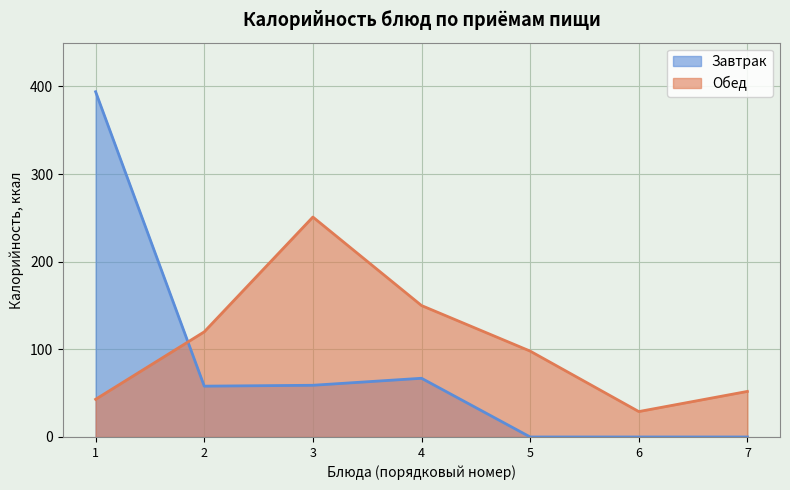

What is the change in value from 1 to 3?

+208